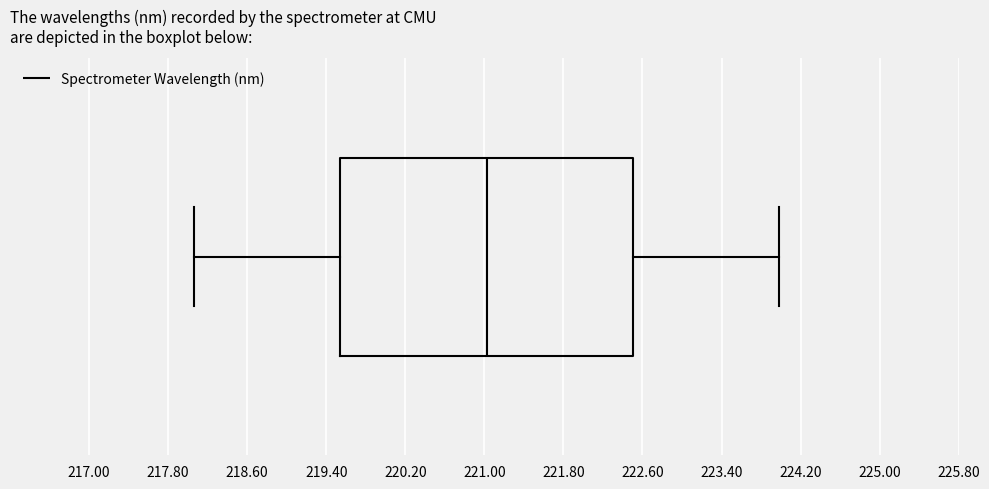

Read this box plot against the x-axis: the position of the median line, the range covered by the box, and the ends of both whiskers. The values are not printed on the chart, so give them approximately, as read against the axis.

median 221.0, box 219.5 to 222.5, whiskers 218.1 to 224.0